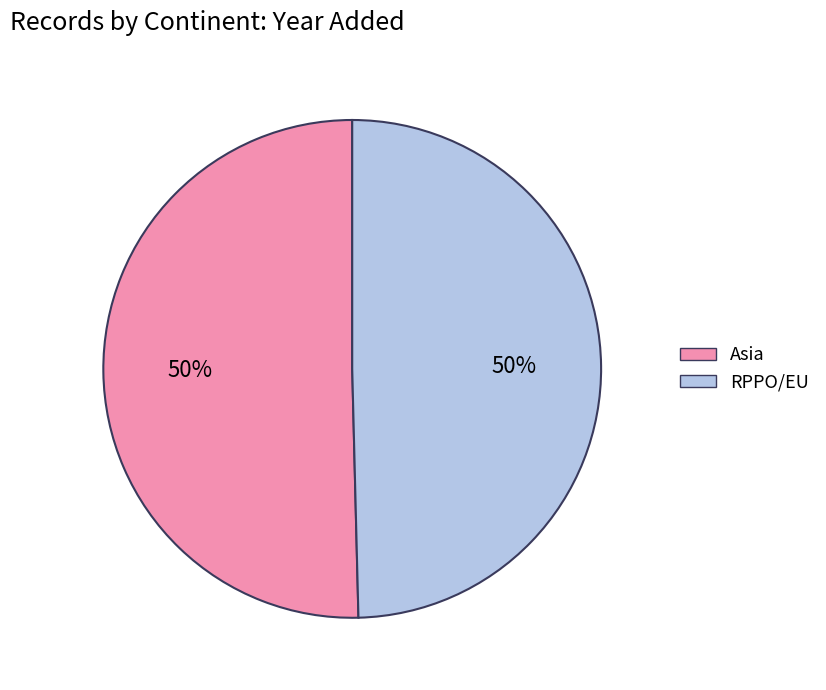

Is it true that Asia is 50% of the pie?

True